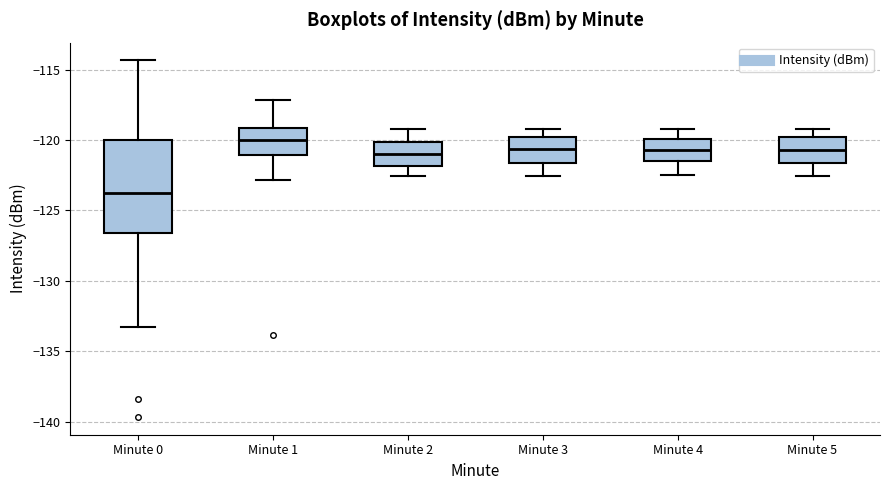

Reading left to right, read every box against the y-axis: the position of its median line, the range the box covers, and the ends of its whiskers. The values are not printed on the chart, so give them approximately, as read against the axis.

Minute 0: median -124.0, box -126.5 to -120.0, whiskers -133.5 to -114.5
Minute 1: median -120.0, box -121.0 to -119.0, whiskers -123.0 to -117.0
Minute 2: median -121.0, box -122.0 to -120.0, whiskers -122.5 to -119.0
Minute 3: median -120.5, box -121.5 to -120.0, whiskers -122.5 to -119.0
Minute 4: median -120.5, box -121.5 to -120.0, whiskers -122.5 to -119.0
Minute 5: median -120.5, box -121.5 to -120.0, whiskers -122.5 to -119.0